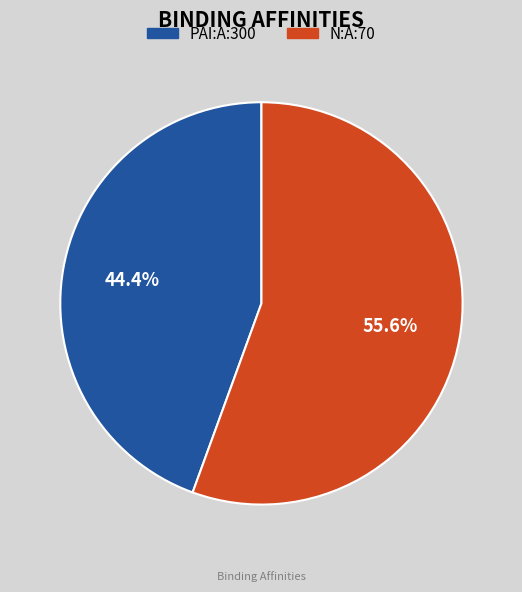

Is it true that N:A:70 is 56% of the pie?

True